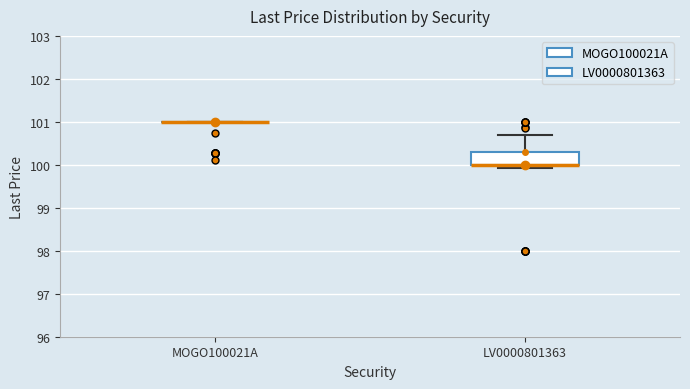

Comparing the boxes themselves (not the whiskers), which one is the tallest?

LV0000801363